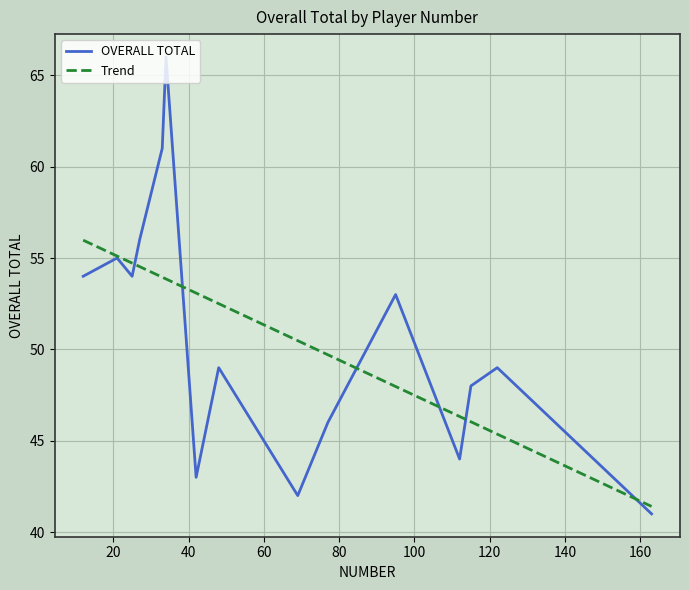

What is the maximum value shown in the chart?

66